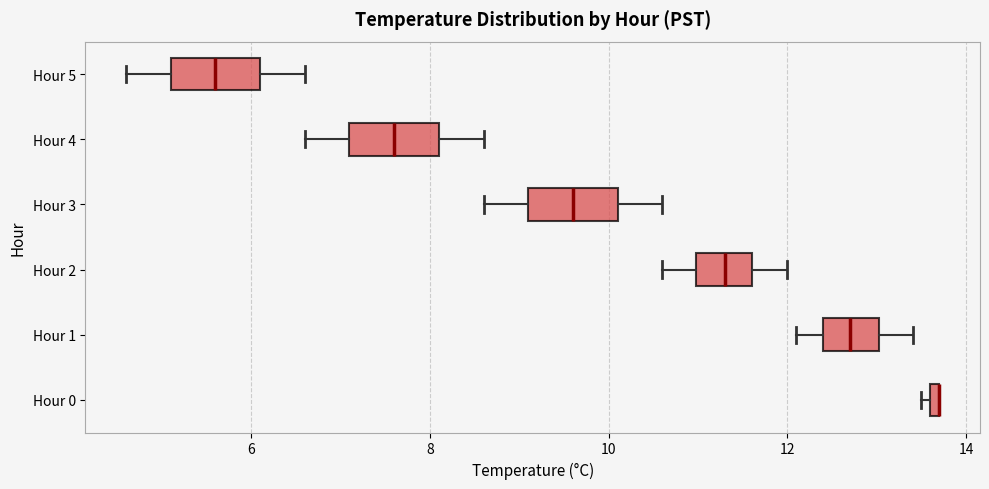

Where is the right edge of the box for Hour 5 on the x-axis? The values are not printed on the chart, so give them approximately, as read against the axis.

6.2